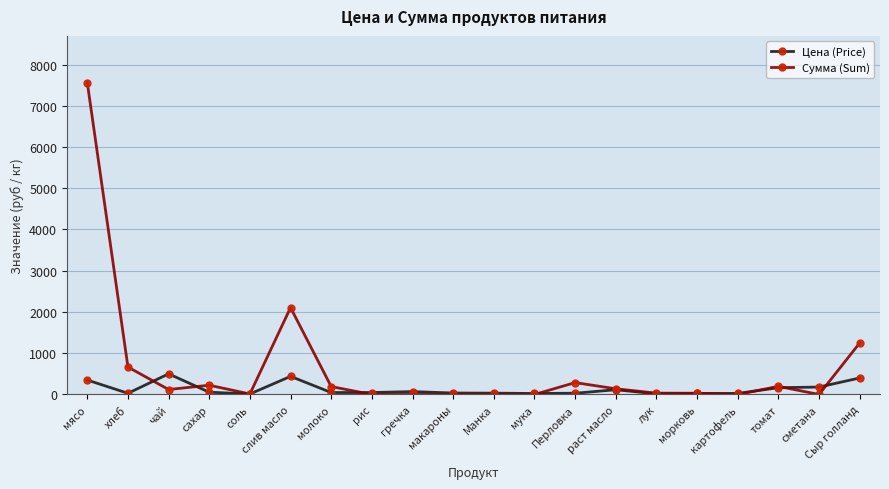

List the series in order of their peak value, highest first.

Сумма (Sum), Цена (Price)